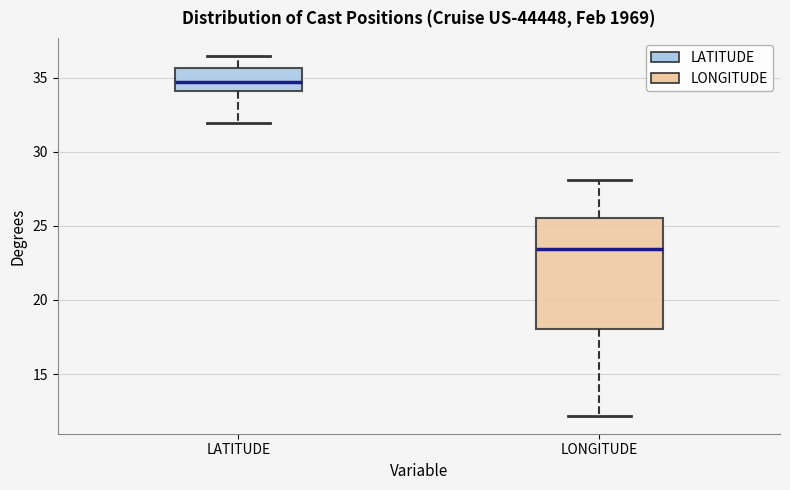

Reading left to right, read every box against the y-axis: the position of its median line, the range the box covers, and the ends of its whiskers. The values are not printed on the chart, so give them approximately, as read against the axis.

LATITUDE: median 34.5, box 34.0 to 35.5, whiskers 32.0 to 36.5
LONGITUDE: median 23.5, box 18.0 to 25.5, whiskers 12.0 to 28.0